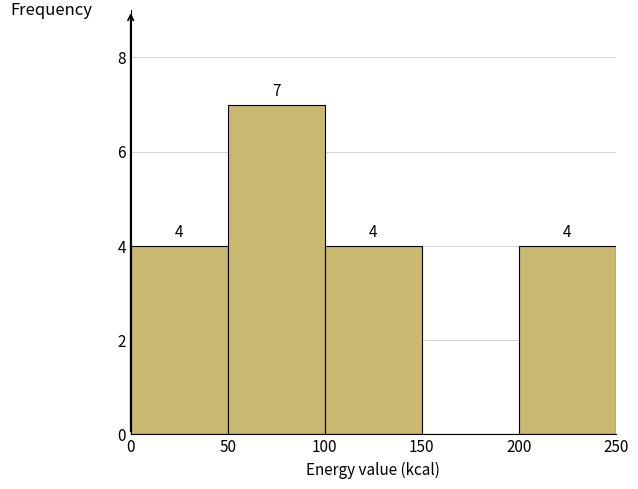

Over which range of the x-axis is the bar tallest?

50 to 100